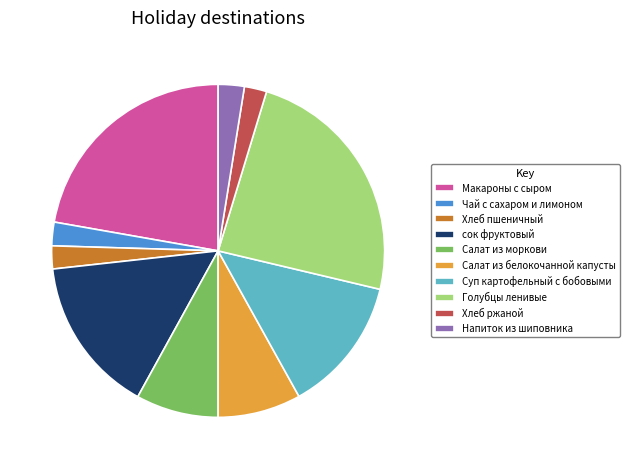

What is the ratio of the value at Голубцы ленивые to the value at Хлеб ржаной?

11.1